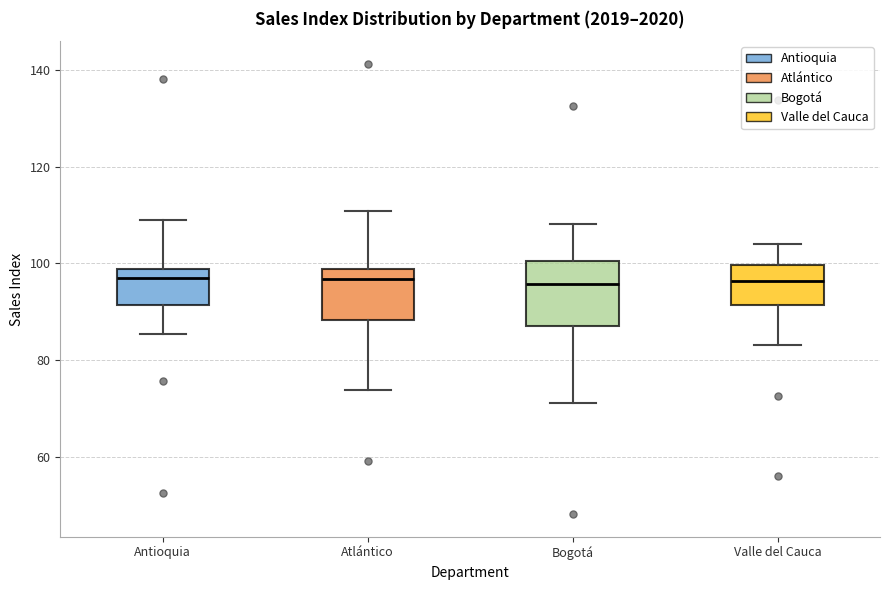

Reading left to right, read every box against the y-axis: the position of its median line, the range the box covers, and the ends of its whiskers. The values are not printed on the chart, so give them approximately, as read against the axis.

Antioquia: median 96, box 92 to 98, whiskers 86 to 110
Atlántico: median 96, box 88 to 98, whiskers 74 to 110
Bogotá: median 96, box 86 to 100, whiskers 72 to 108
Valle del Cauca: median 96, box 92 to 100, whiskers 84 to 104